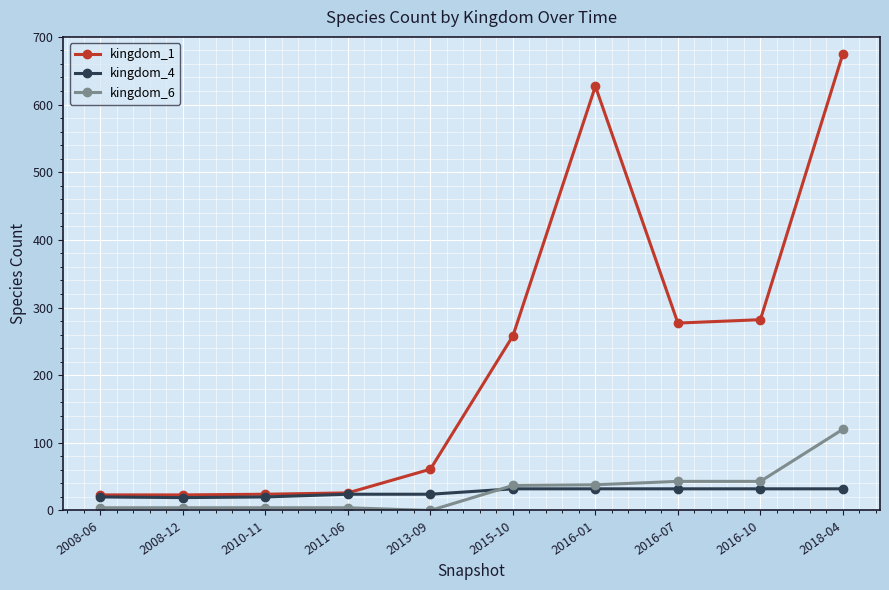

What are all the series names shown in the legend?

kingdom_1, kingdom_4, kingdom_6